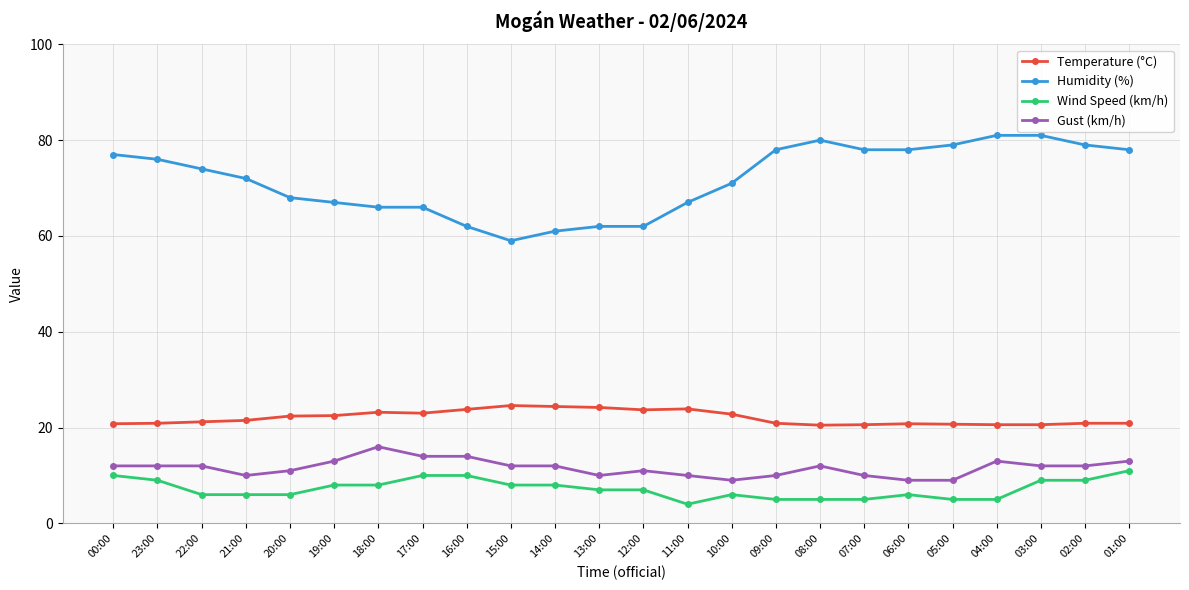

How many series are shown in this chart?

4